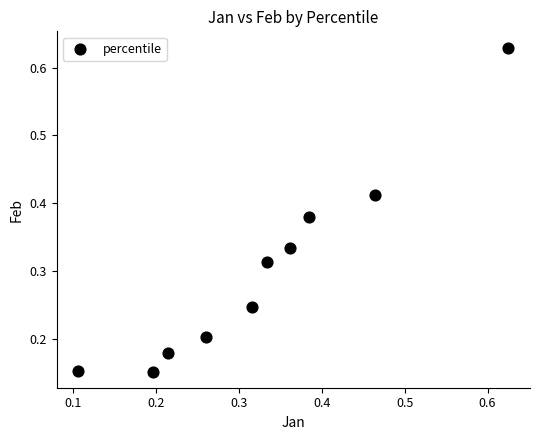

What is the range of X values (max minus min)?

0.5